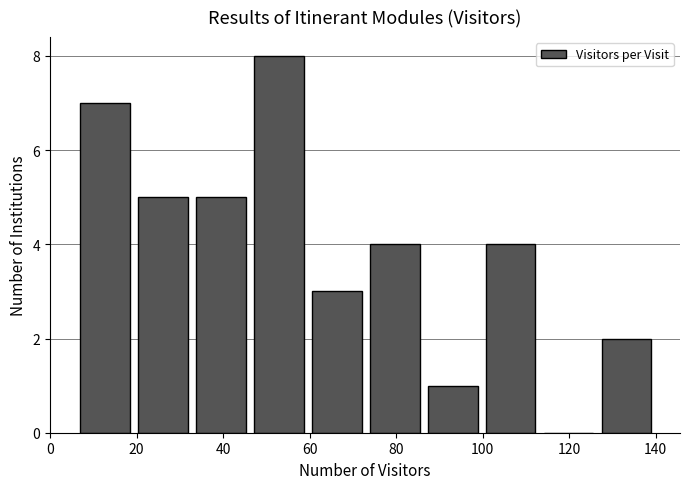

Over which range of the x-axis is the bar tallest?

46.2 to 59.6